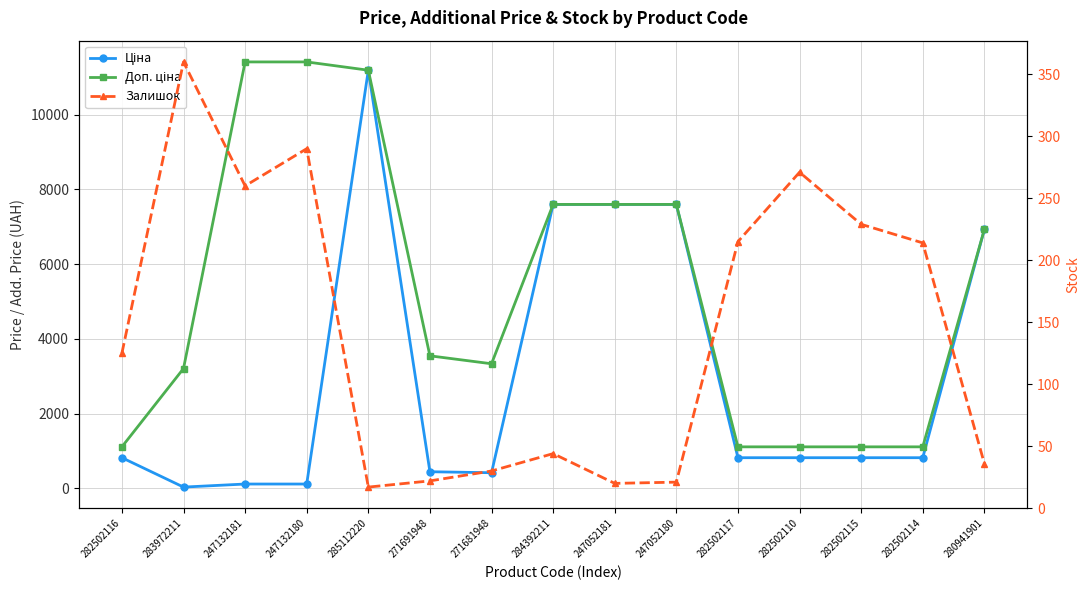

Where does the Залишок series first go above 125?

283972211